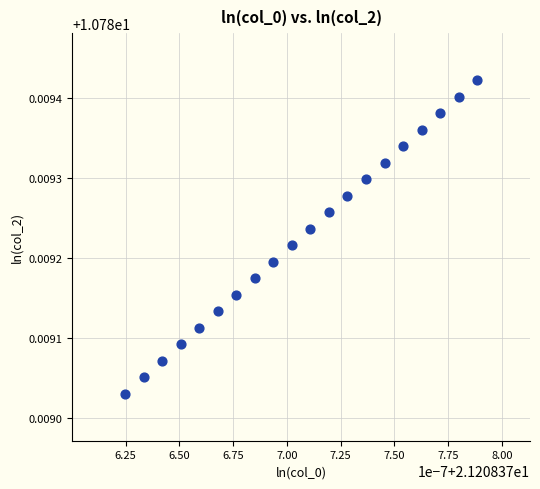

Count the number of points in this scatter plot.

20